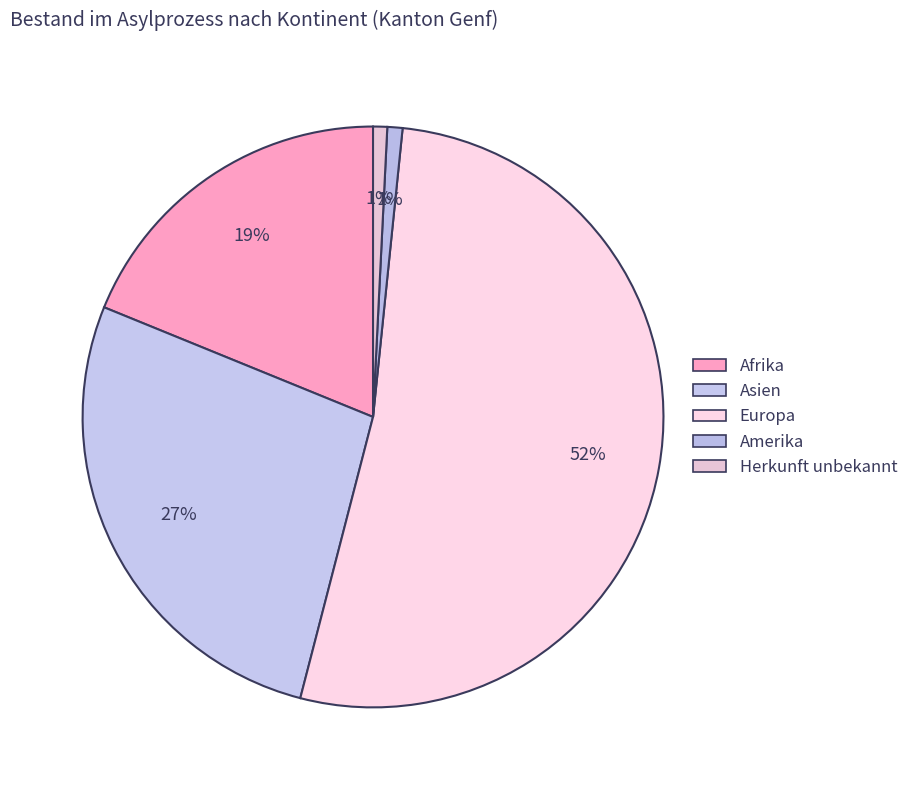

How many segments does this pie chart have?

5